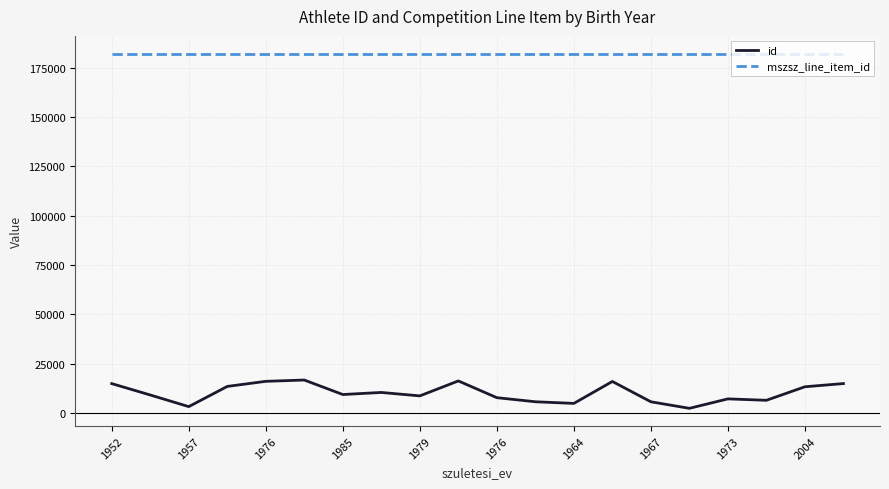

How many distinct data groups are displayed?

2